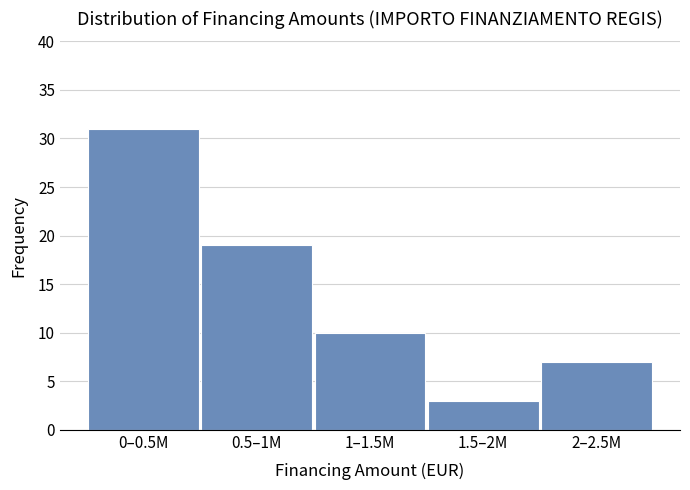

Reading left to right, transcribe all the data shown in this chart.

31	19	10	3	7